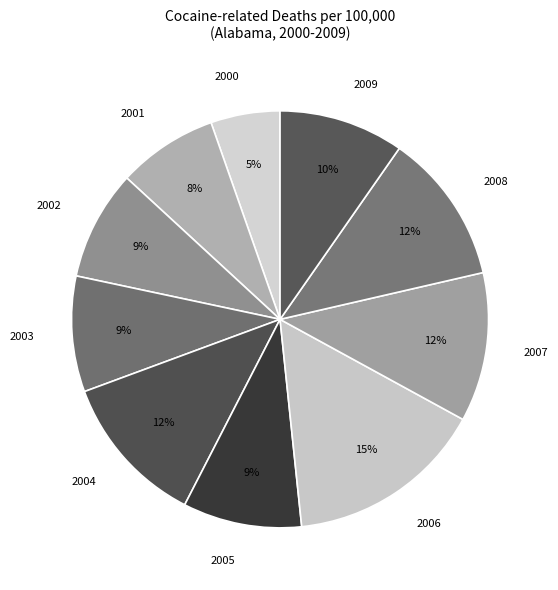

Approximately how many times larger is the value at 2003 compared to 2009?

0.9